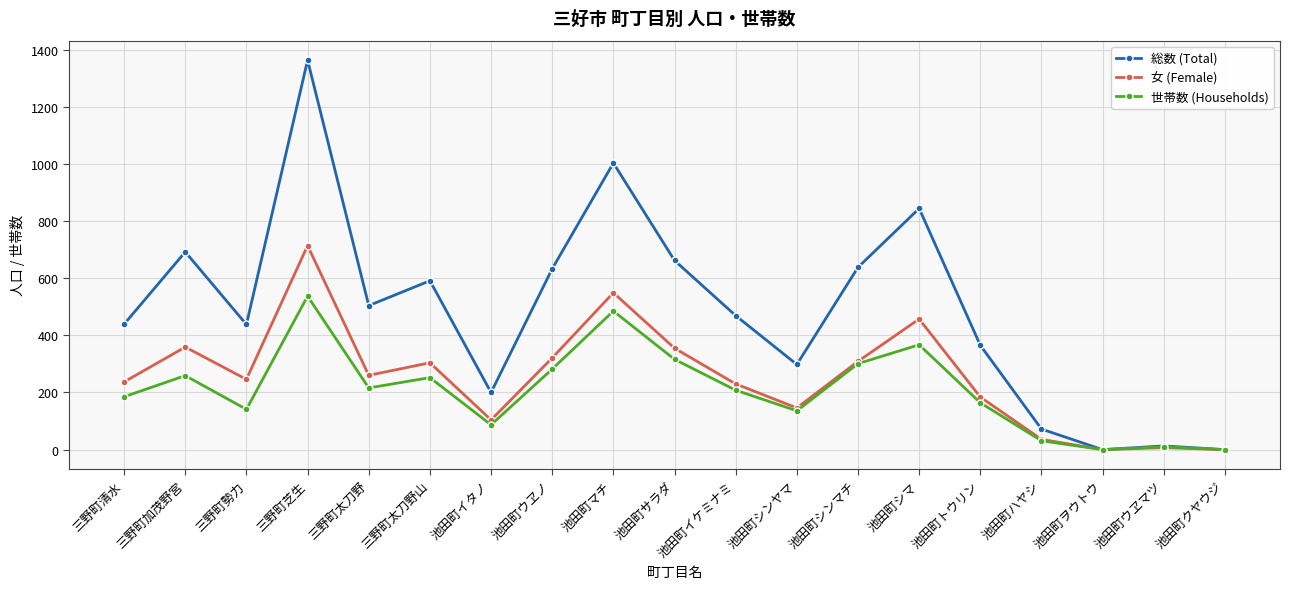

Where does the 世帯数 (Households) series first go above 208?

三野町加茂野宮